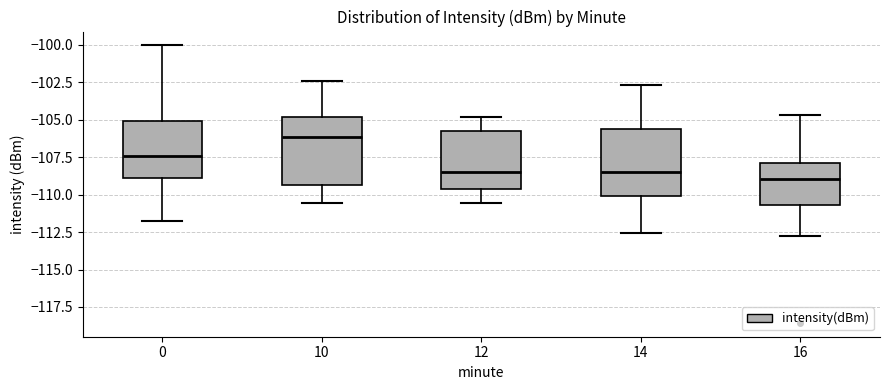

Where does the upper whisker of the box at x = 14 end on the y-axis? The values are not printed on the chart, so give them approximately, as read against the axis.

-102.5